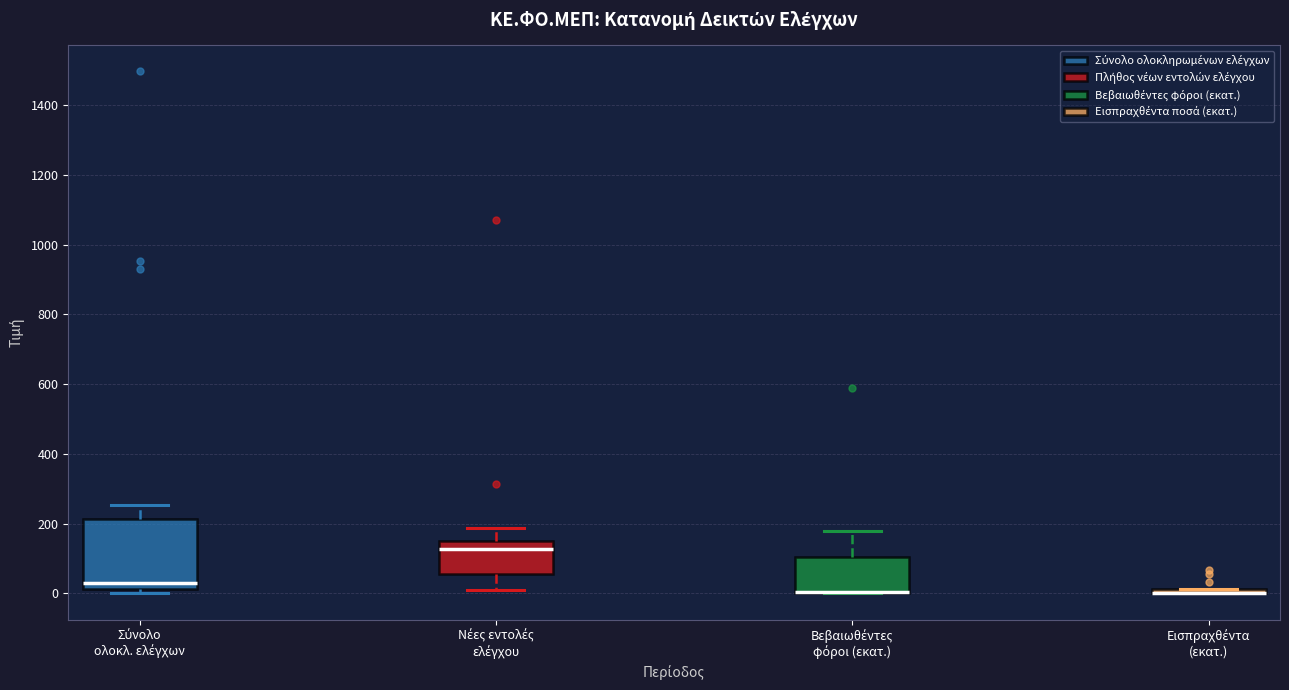

Comparing the boxes themselves (not the whiskers), which one is the tallest?

Σύνολο ολοκλ. ελέγχων